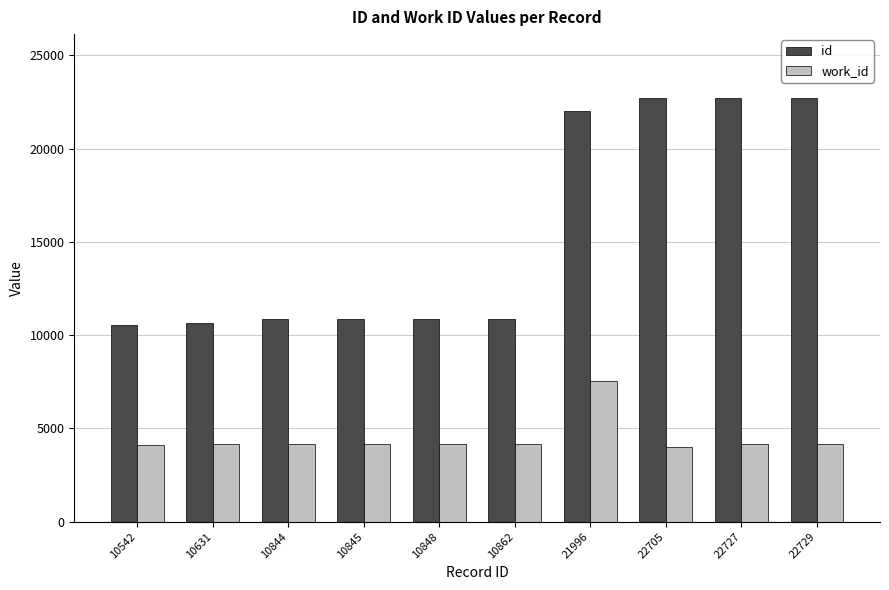

Where is id nearest to the value 16635?

21996